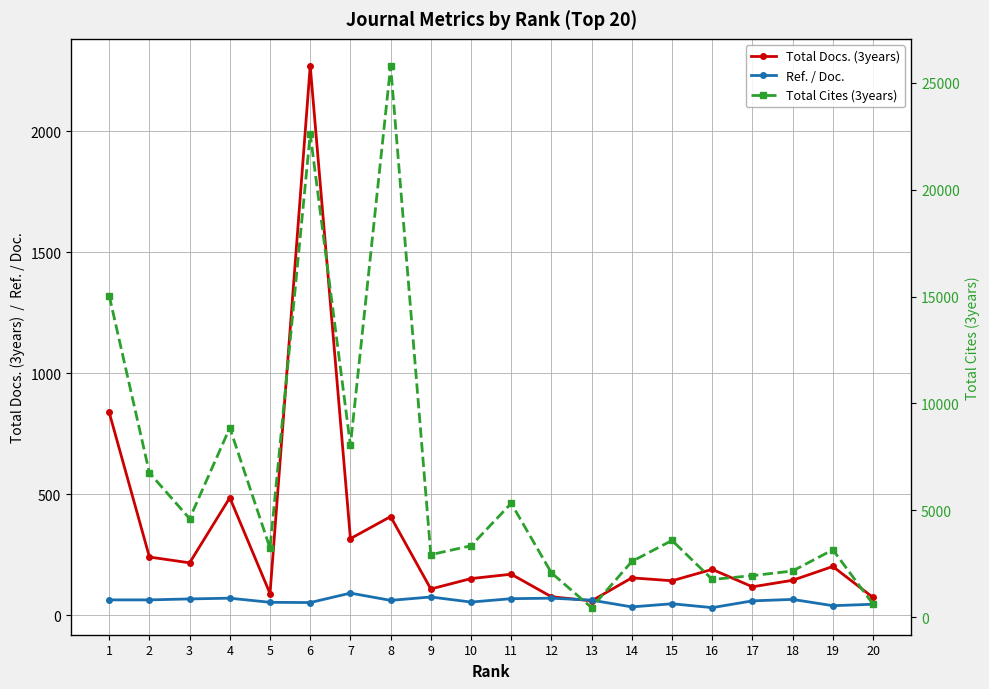

What is the value of the Total Docs. (3years) point at the 3rd from the left?

217